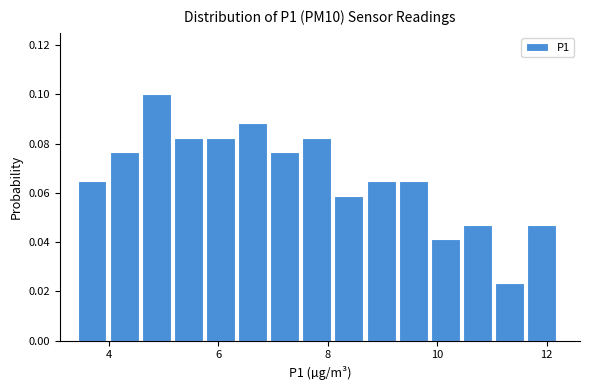

Around what value on the x-axis is the tallest bar? Give the approximate position of its centre, as read against the axis.

4.8